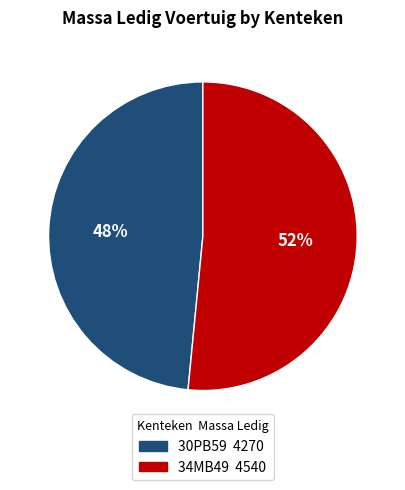

To the nearest percent, what portion does 30PB59 represent?

48%